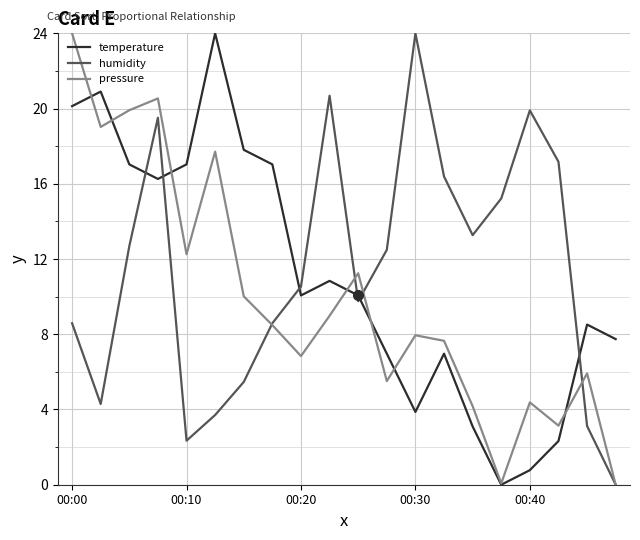

At 00:40, list the series in order from largest to smallest.

humidity, pressure, temperature